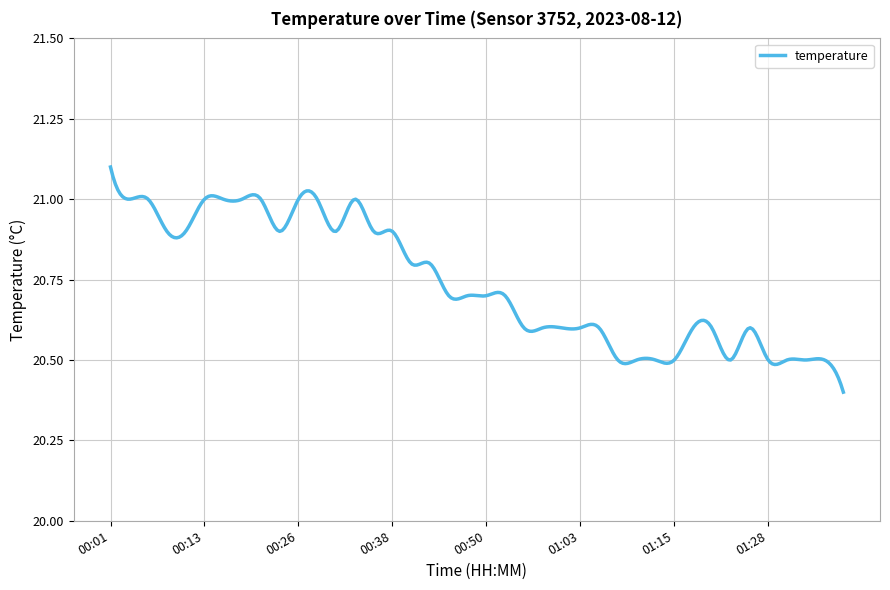

Does the chart display data point markers on the line(s)?

No